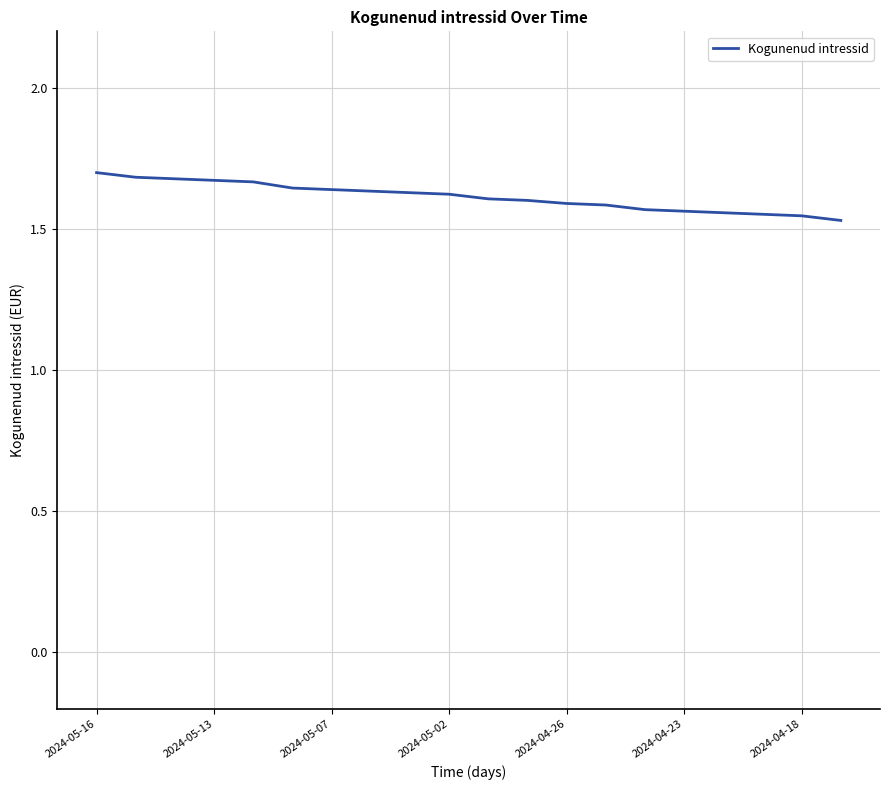

The value at 2024-05-13 is 0.4. True or false?

False